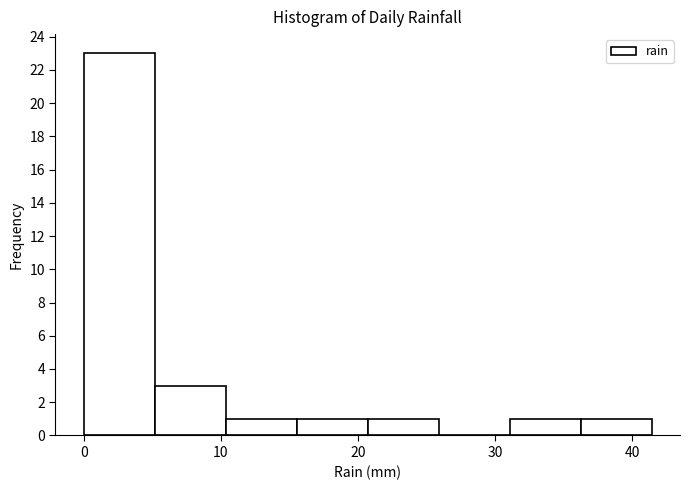

What is the height of the bar covering 31 to 36 on the x-axis? Neither the bar edges nor the heights are printed on the chart, so give them approximately, as read against the axes.

1